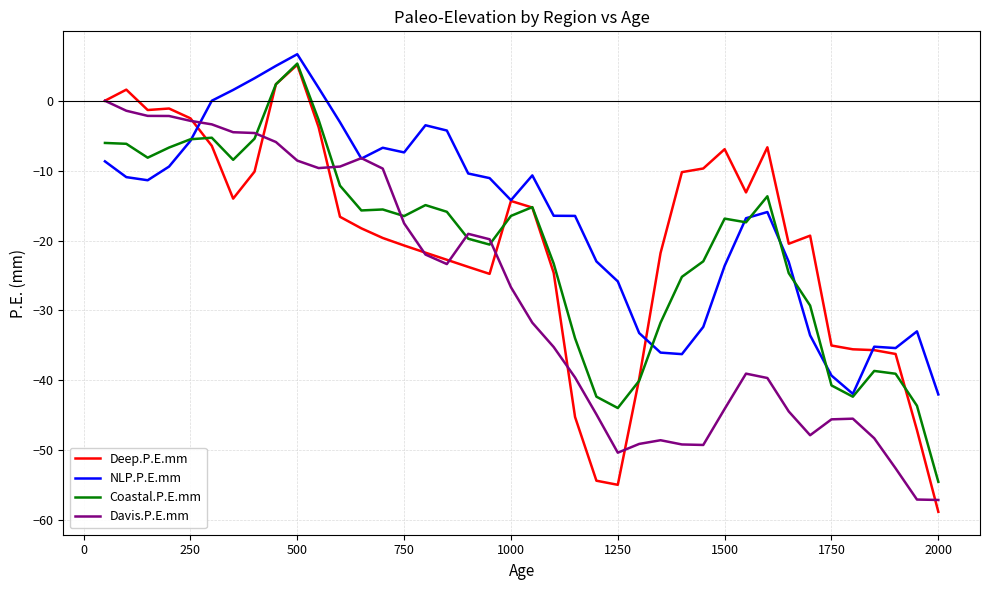

Which series has the widest spread of values?

Deep.P.E.mm